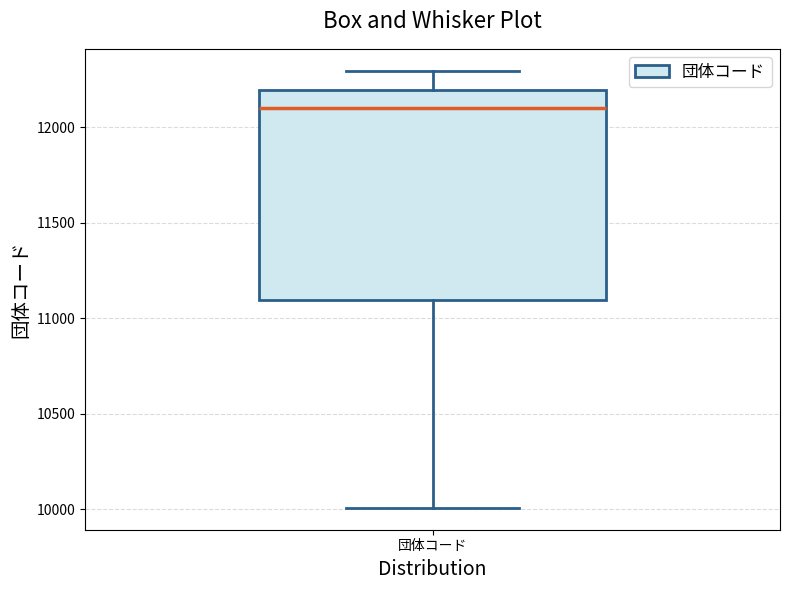

Transcribe this box plot: give where the median line is, the range the box spans, and where the two whiskers end, as read against the y-axis. The values are not printed on the chart, so give them approximately, as read against the axis.

median 12100, box 11100 to 12200, whiskers 10000 to 12300